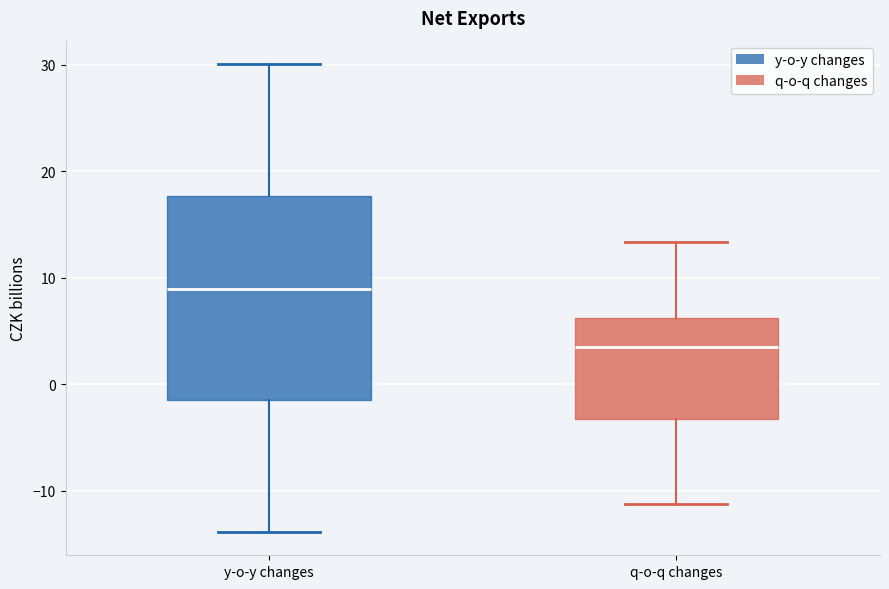

Reading left to right, transcribe this box plot: for each box, give where its median line is, the range the box spans, and where its two whiskers end, as read against the y-axis. The values are not printed on the chart, so give them approximately, as read against the axis.

y-o-y changes: median 9, box -1 to 18, whiskers -14 to 30
q-o-q changes: median 3, box -3 to 6, whiskers -11 to 13